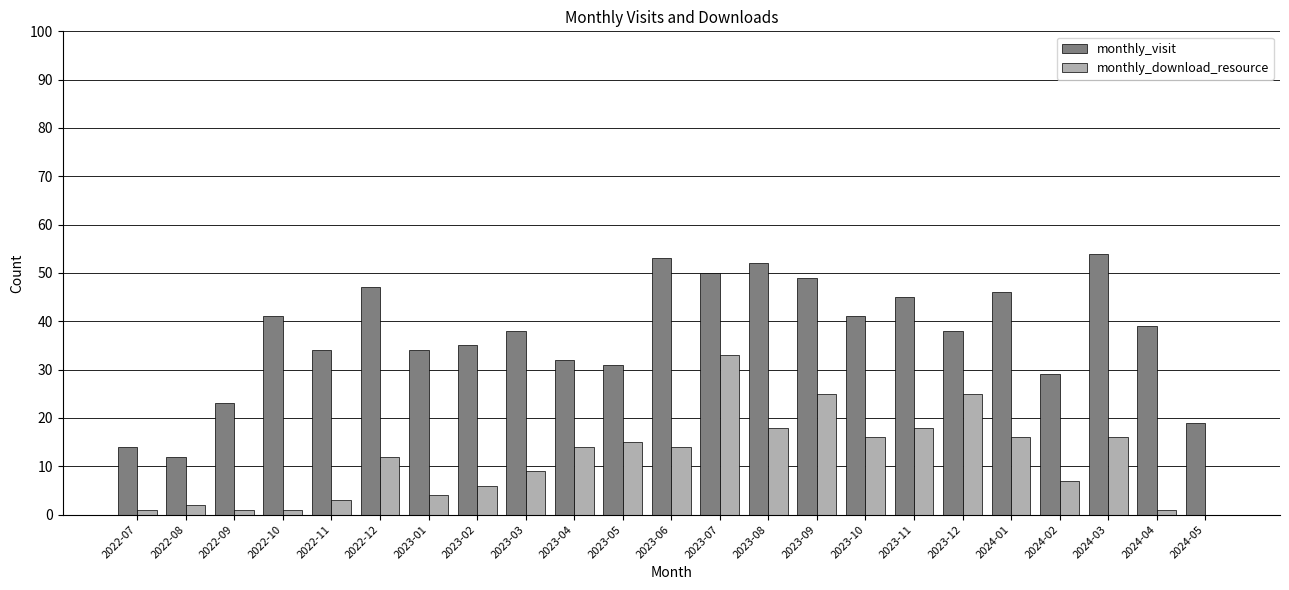

What are all the series names shown in the legend?

monthly_visit, monthly_download_resource